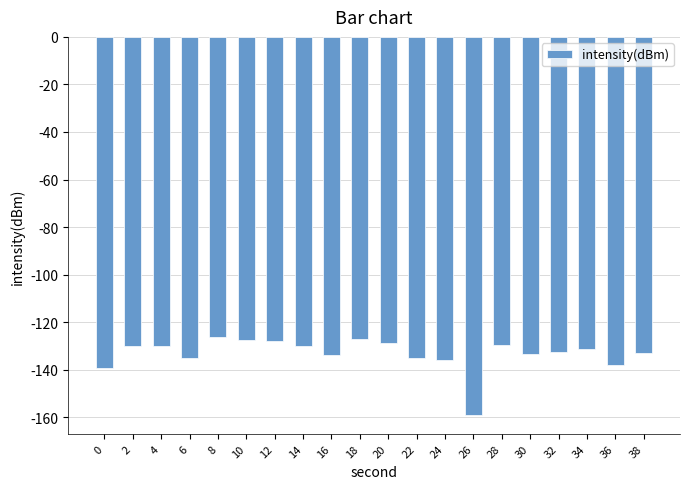

Which has a higher value, 24 or 8?

8